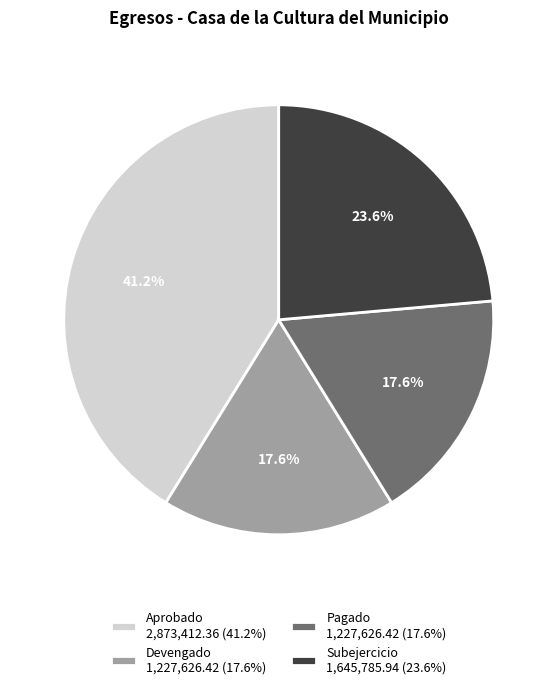

Do Pagado and Devengado together represent more than half of the pie?

No